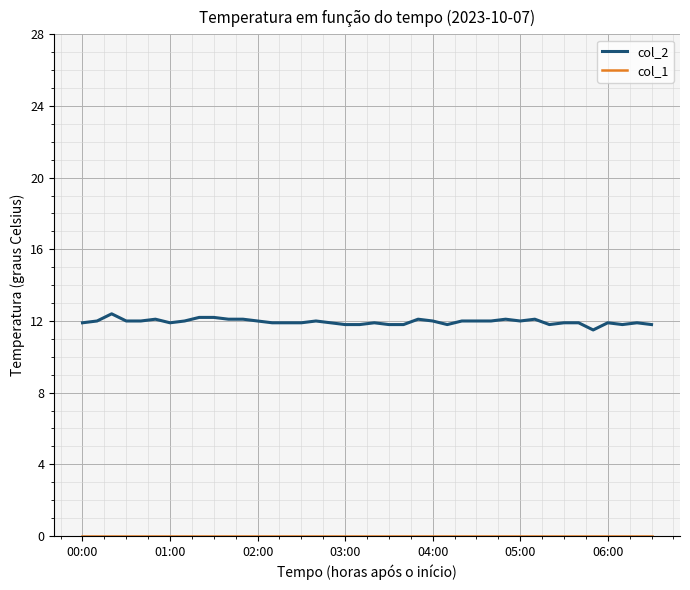

What is the greatest value displayed?

12.4